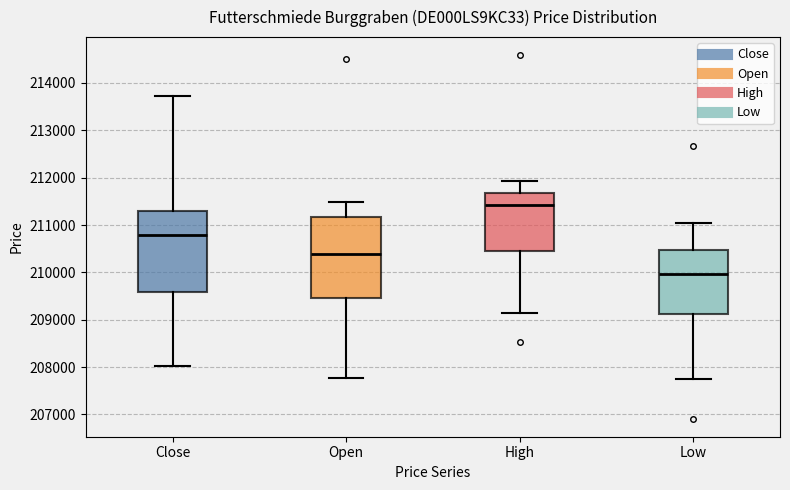

Where does the upper whisker of the box for High end on the y-axis? The values are not printed on the chart, so give them approximately, as read against the axis.

211900